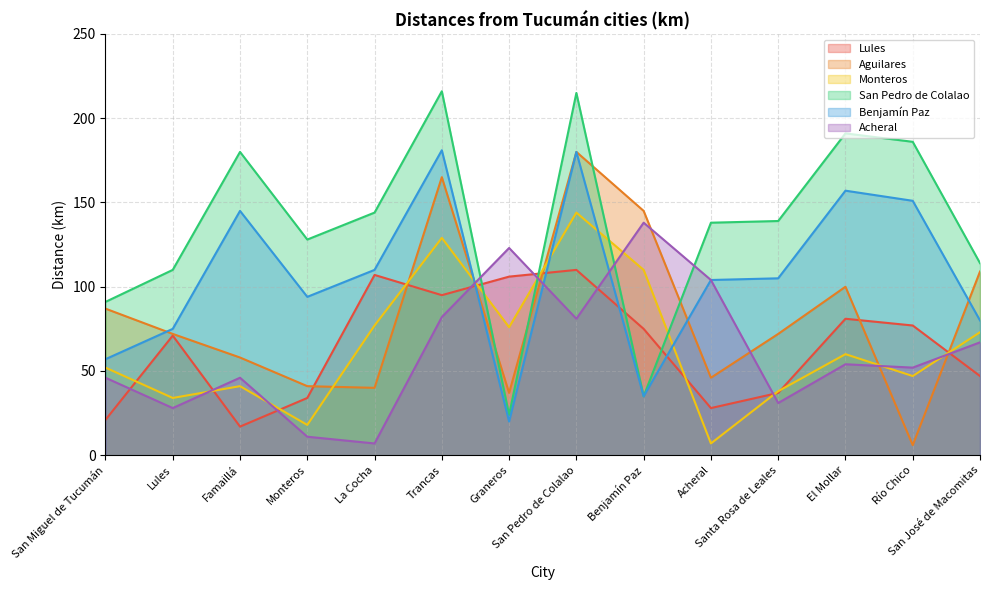

What is the difference between the maximum and minimum values in the Acheral series?

131